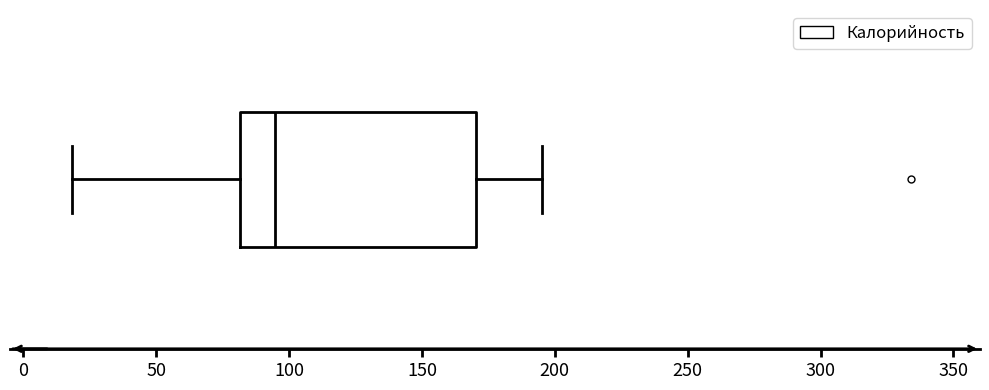

Where does the median line of the box sit on the x-axis? The values are not printed on the chart, so give them approximately, as read against the axis.

95